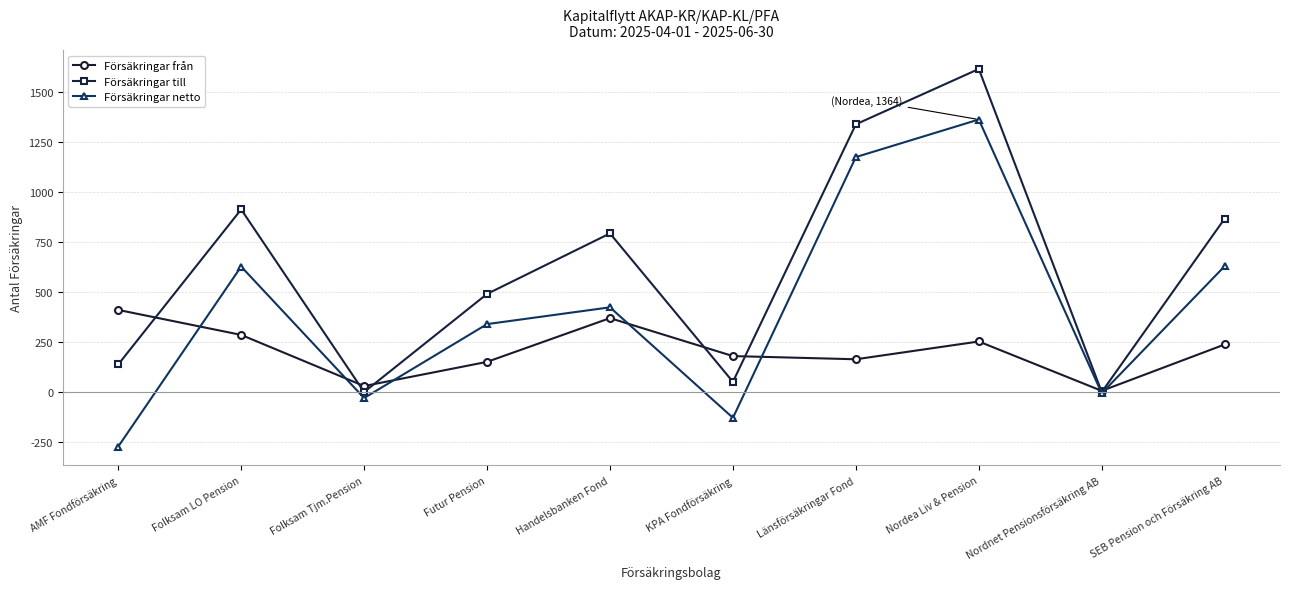

True or false: Försäkringar till has more than 0 points higher than both neighbors.

True